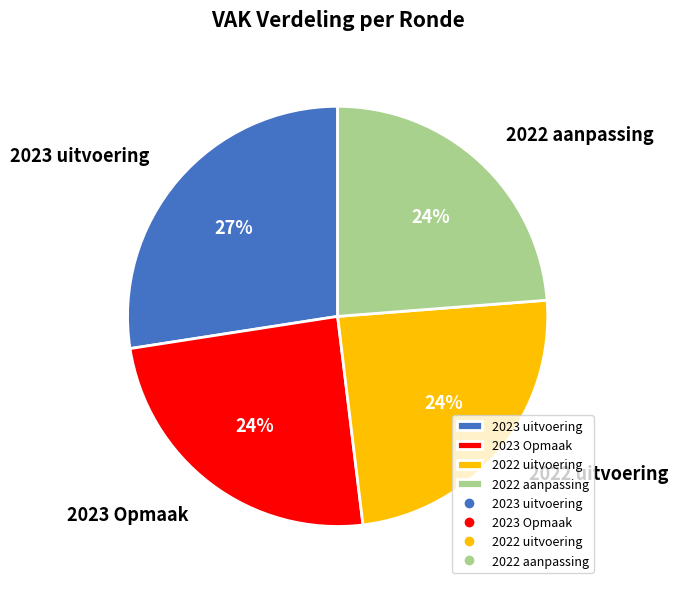

Is there a majority slice in this chart?

No